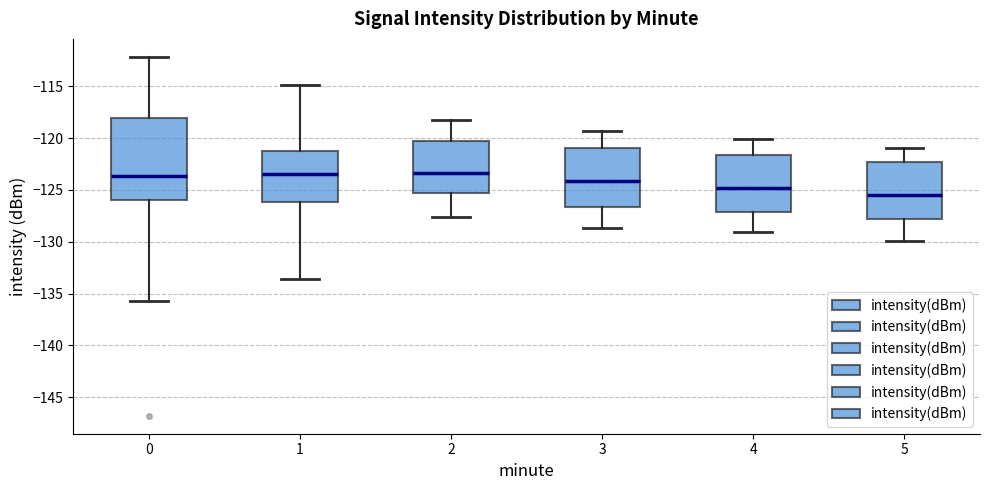

Which box is the tallest, from its lower edge to its upper edge?

0